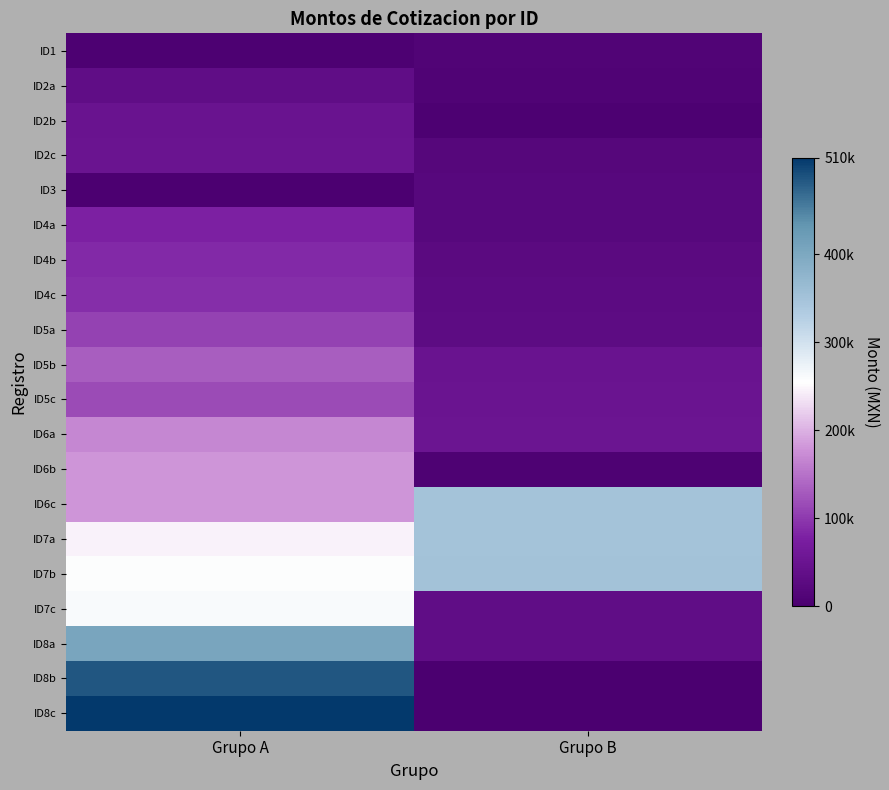

Reading left to right, extract all data points from this chart.

ID1: Grupo A=4176.0	Grupo B=10382.0
ID2a: Grupo A=35000.0	Grupo B=8062.0
ID2b: Grupo A=48140.0	Grupo B=4176.0
ID2c: Grupo A=51720.0	Grupo B=19809.9
ID3: Grupo A=2784.0	Grupo B=20618.3
ID4a: Grupo A=79436.8	Grupo B=21189.3
ID4b: Grupo A=85791.7	Grupo B=27818.0
ID4c: Grupo A=89763.6	Grupo B=28930.6
ID5a: Grupo A=109202.0	Grupo B=30043.4
ID5b: Grupo A=131866.6	Grupo B=48980.8
ID5c: Grupo A=117031.6	Grupo B=51429.9
ID6a: Grupo A=167414.0	Grupo B=52409.5
ID6b: Grupo A=180507.9	Grupo B=7134.0
ID6c: Grupo A=179738.7	Grupo B=349299.2
ID7a: Grupo A=245722.1	Grupo B=349972.0
ID7b: Grupo A=258008.1	Grupo B=350900.0
ID7c: Grupo A=262922.6	Grupo B=34000.0
ID8a: Grupo A=404710.7	Grupo B=34689.2
ID8b: Grupo A=485652.9	Grupo B=0.0
ID8c: Grupo A=509935.6	Grupo B=0.0